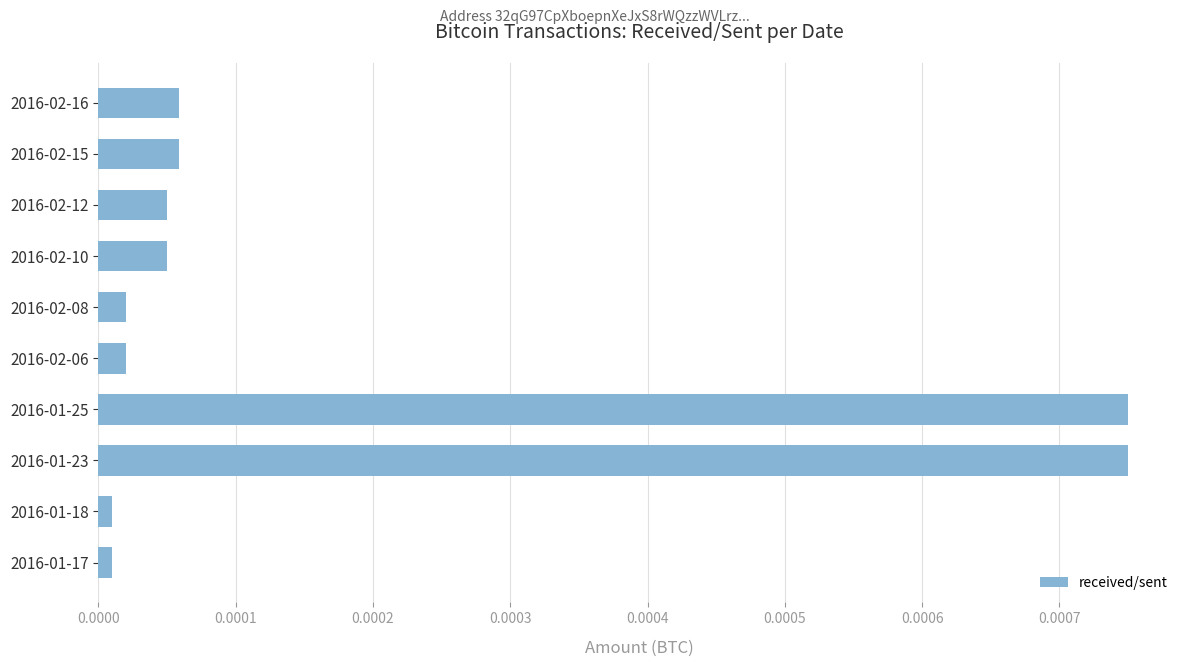

What is the label of the 3rd bar from the top?

2016-02-12